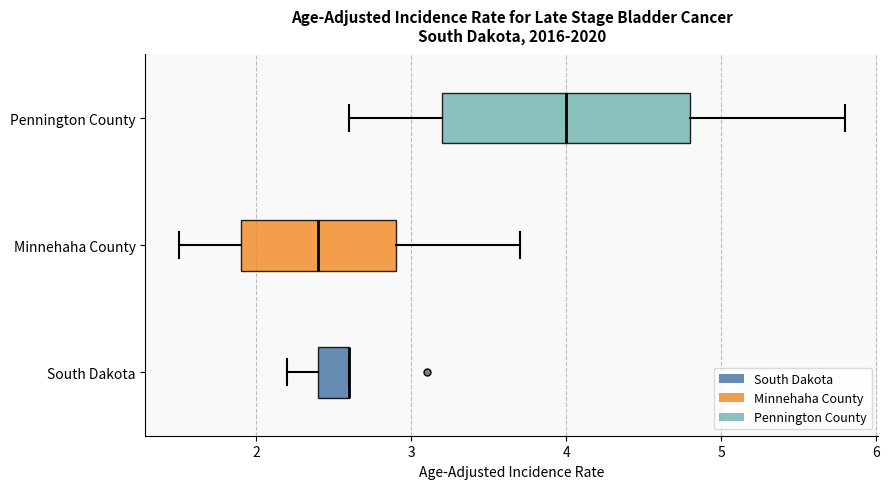

Comparing the boxes themselves (not the whiskers), which one is the widest?

Pennington County